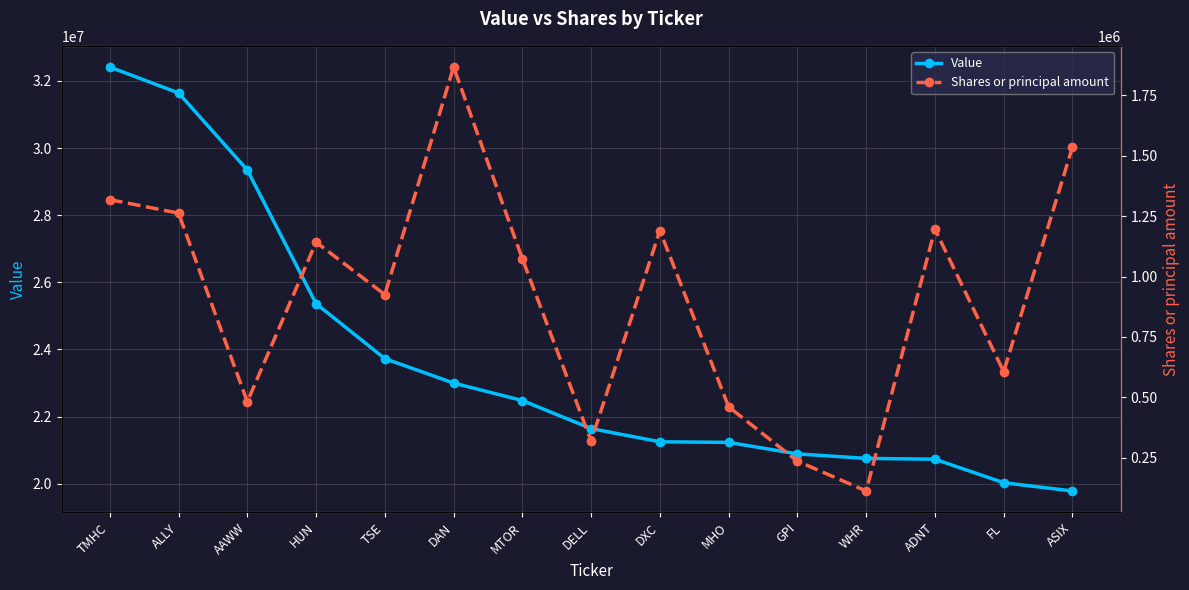

What is the label of the 4th point from the right?

WHR